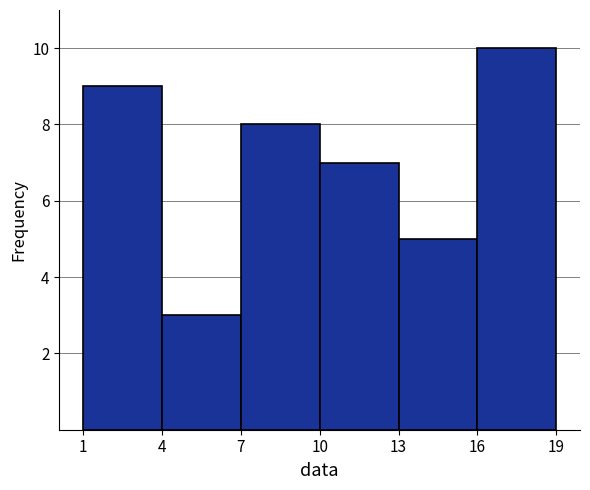

Reading left to right, list every bar in this chart as the range it spans on the x-axis followed by its height. The values are not printed on the chart, so give them approximately, as read against the axis.

1 to 4: 9
4 to 7: 3
7 to 10: 8
10 to 13: 7
13 to 16: 5
16 to 19: 10